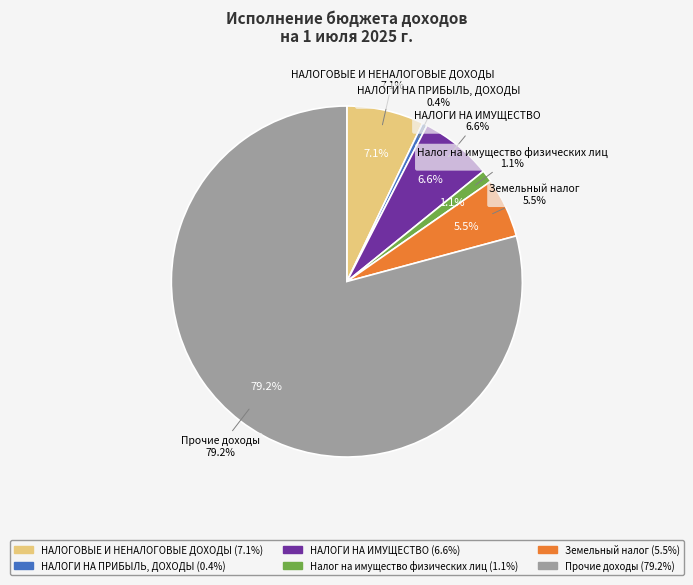

What is the change in value from НАЛОГИ НА ПРИБЫЛЬ, ДОХОДЫ to НАЛОГИ НА ИМУЩЕСТВО?

+378939.0